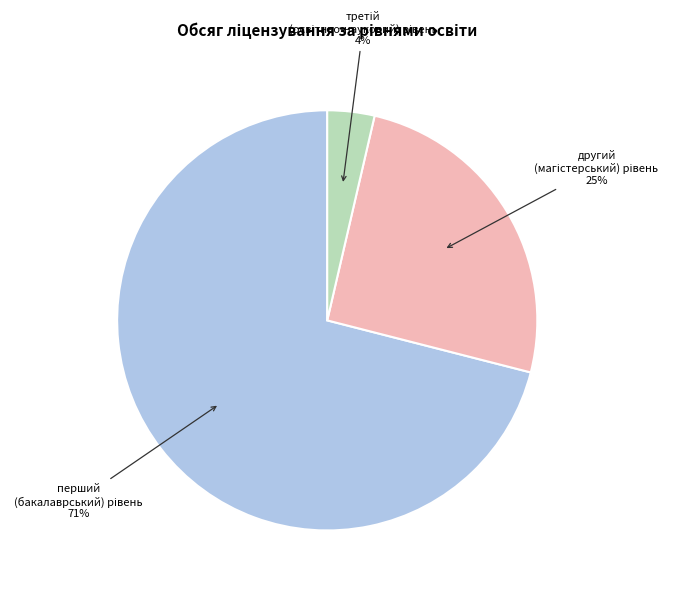

To the nearest percent, what is the difference between the largest and smallest slice percentages?

67%